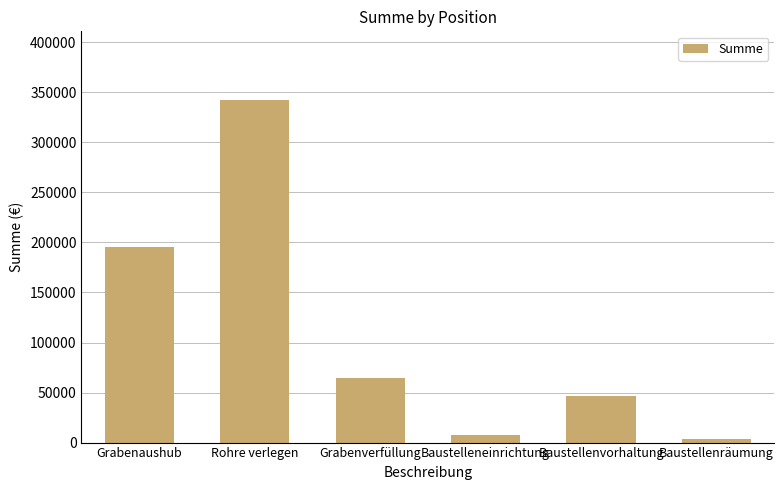

Which label corresponds to the smallest value in the chart?

Baustellenräumung